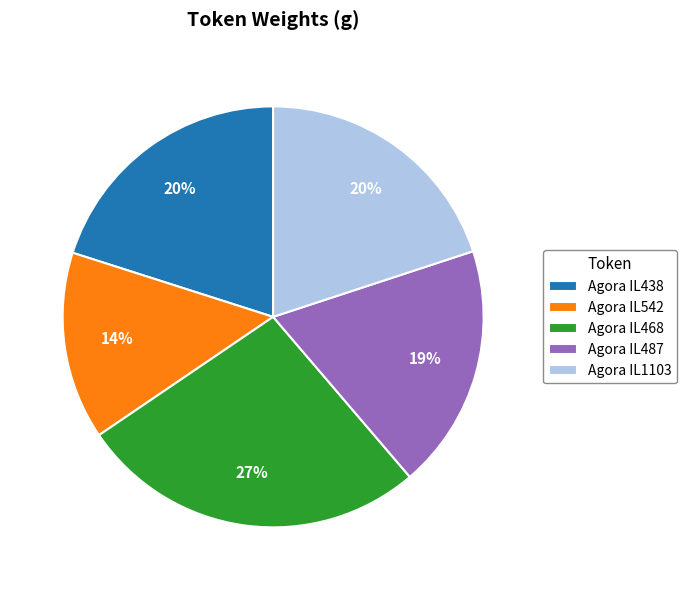

Count the number of slices in the pie.

5